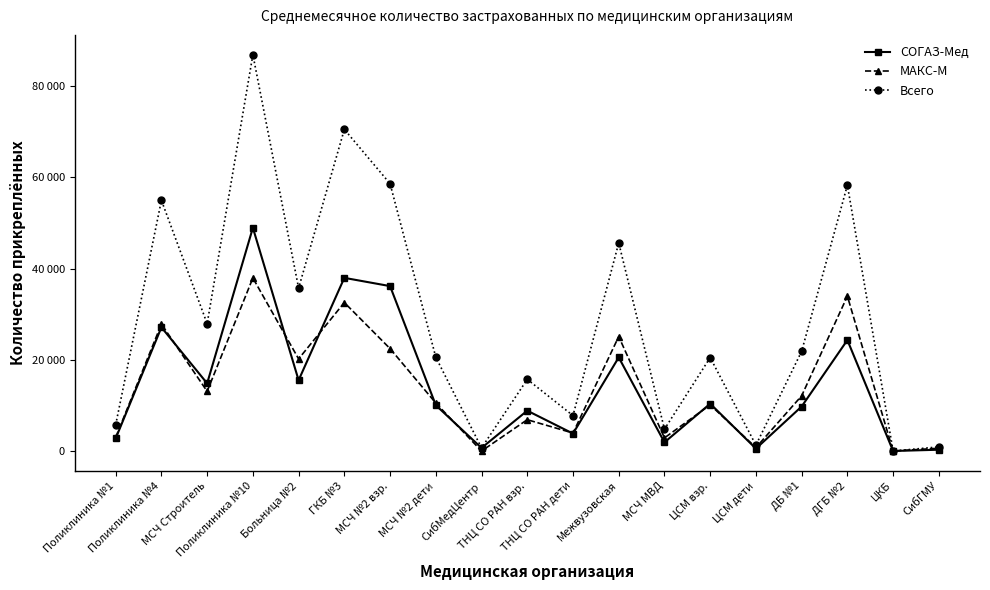

True or false: Всего and МАКС-М intersect in this chart.

False